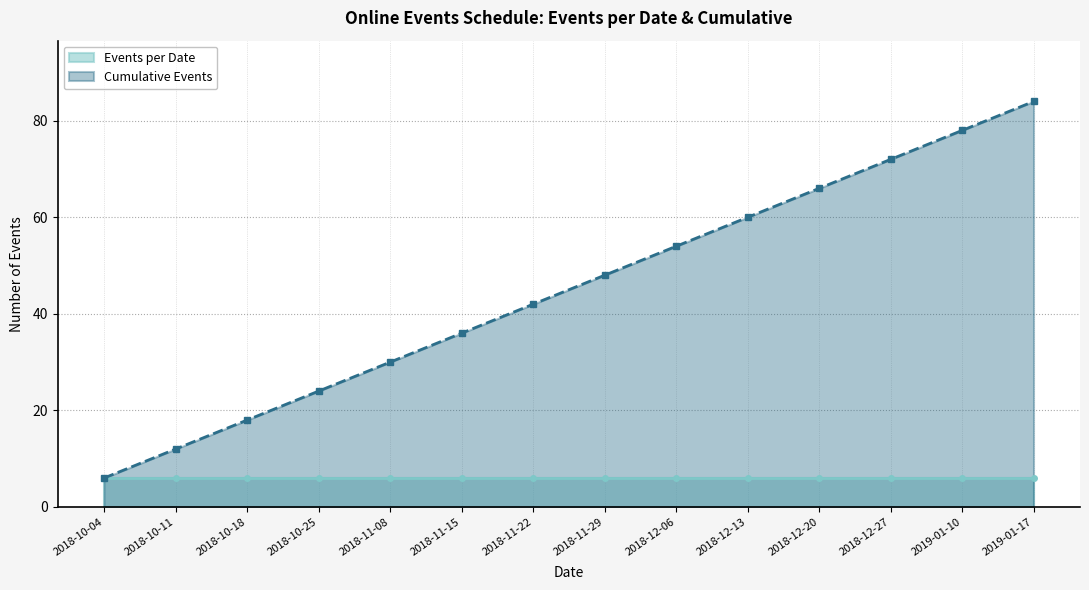

At which label does the data first exceed 48?

2018-12-06